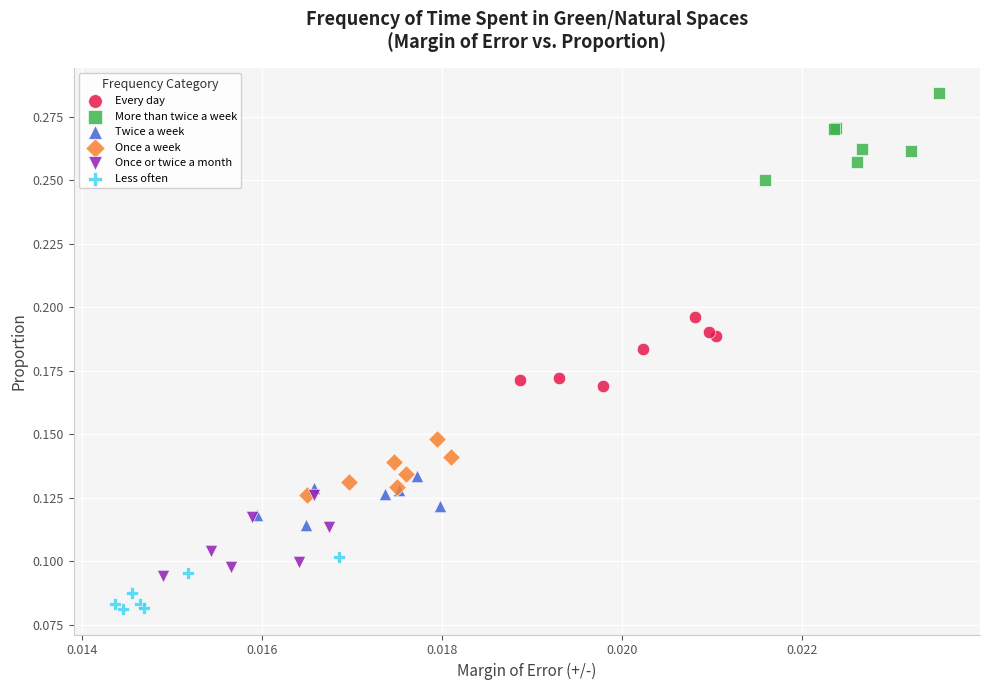

Which series contains the lowest Y value?

Less often